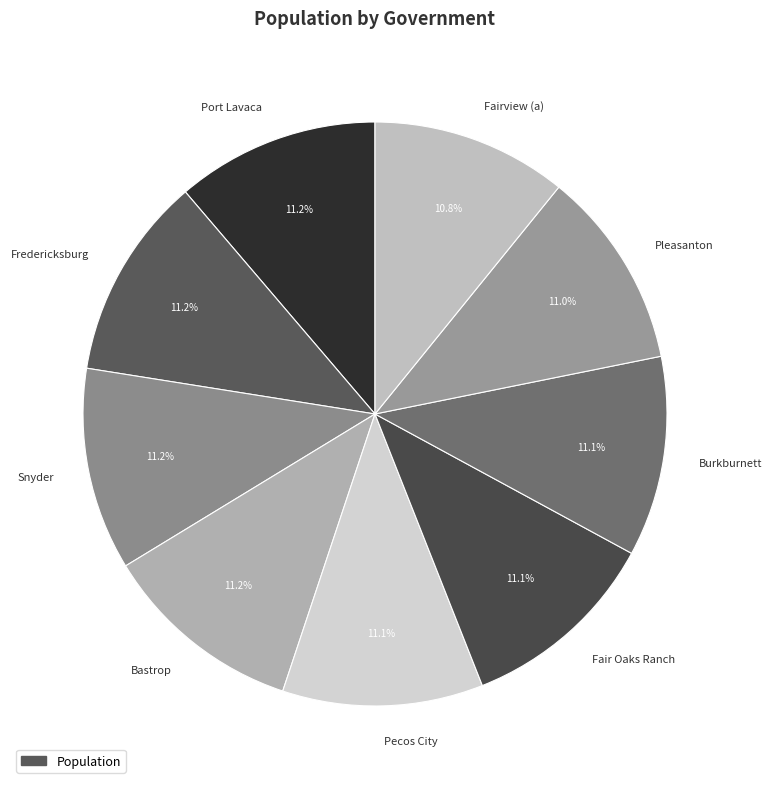

To the nearest percent, what percentage of the pie is Bastrop?

11%